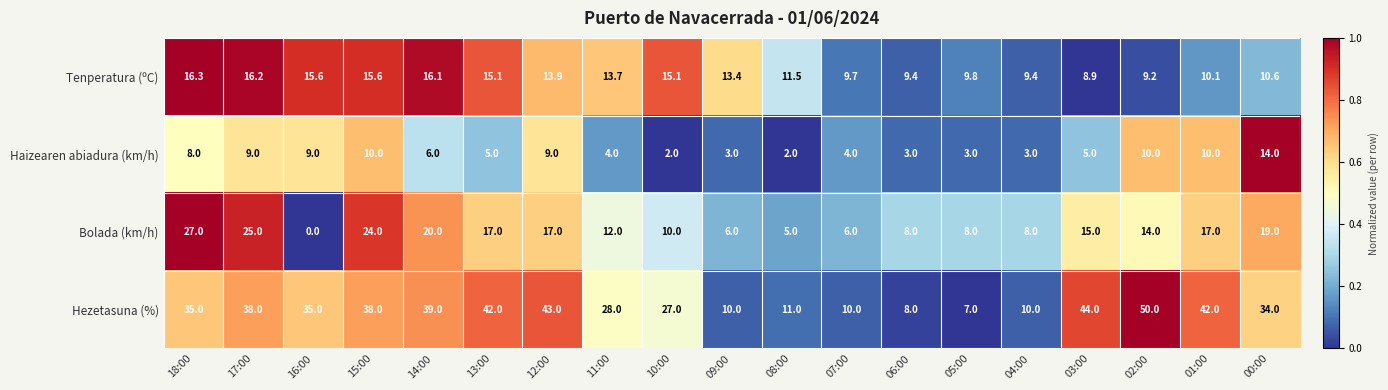

How many positive values does the Bolada (km/h) series have?

18